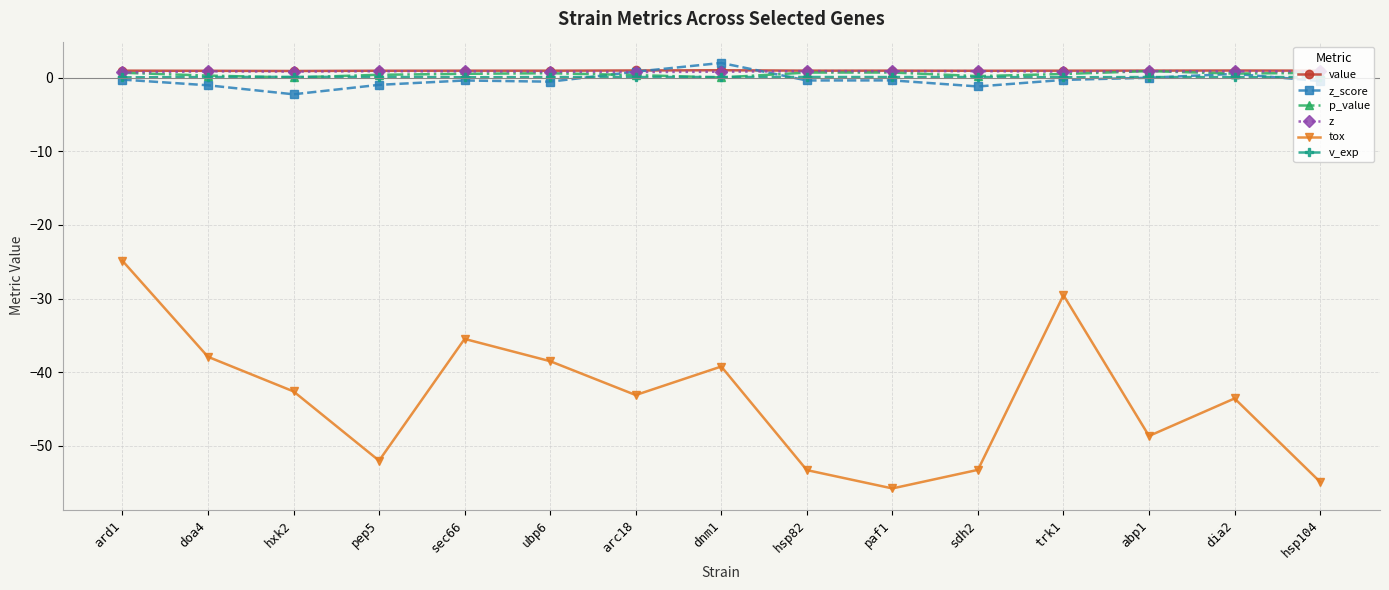

At which category is the sum across all series the highest?

ard1